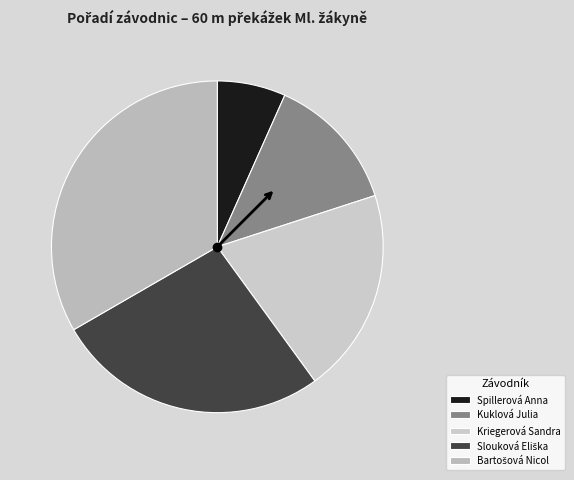

Combined, what portion of the pie is Kuklová Julia and Spillerová Anna?

20.0%